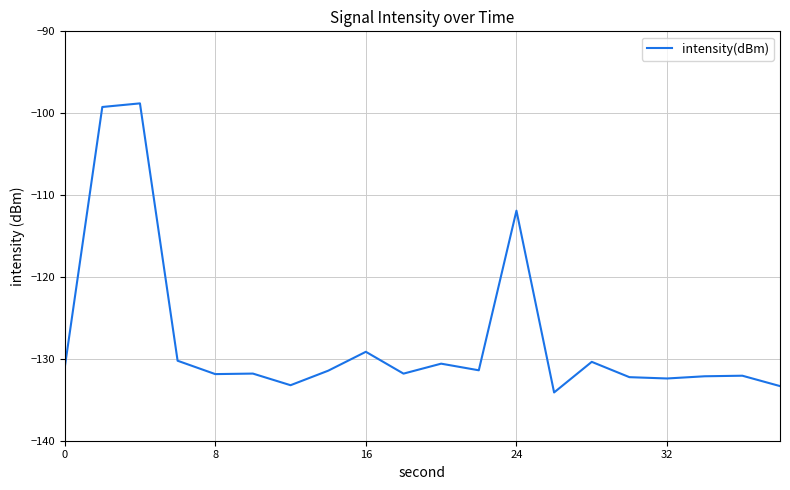

What is the smallest value displayed?

-134.1